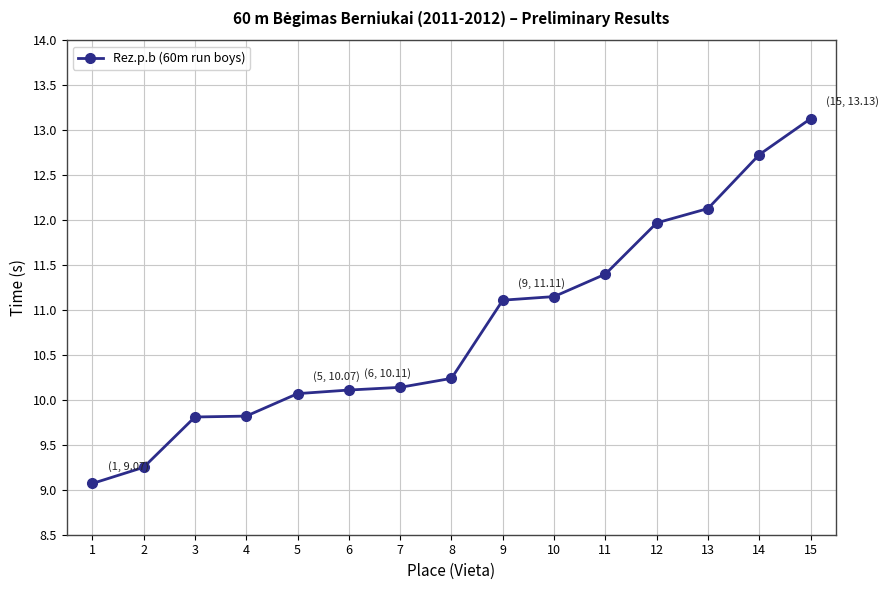

True or false: the data shows 5.4 at 13.

False